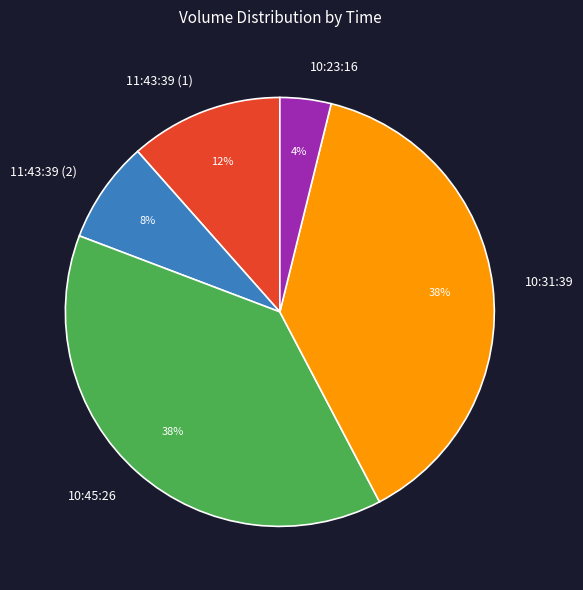

What percentage is the 10:23:16 slice, to the nearest percent?

4%